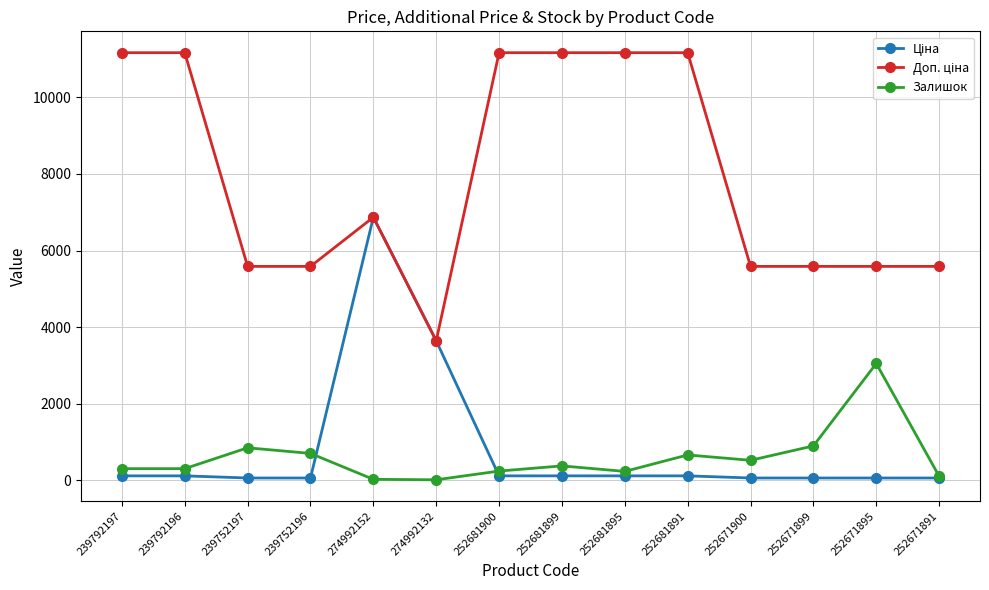

The value of Залишок at 252681895 is 228.0. True or false?

True